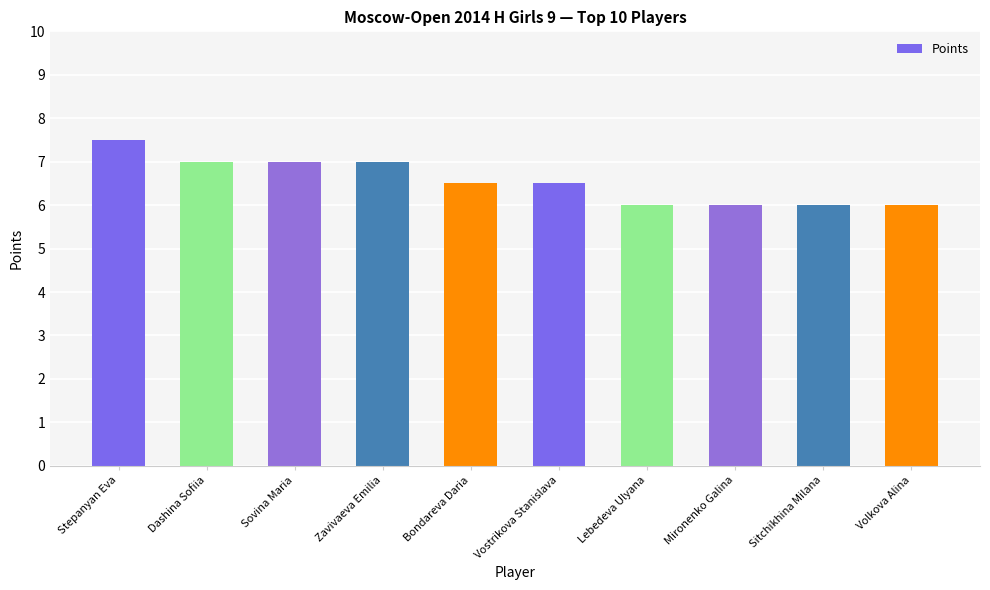

The value at Stepanyan Eva is 7.5. True or false?

True